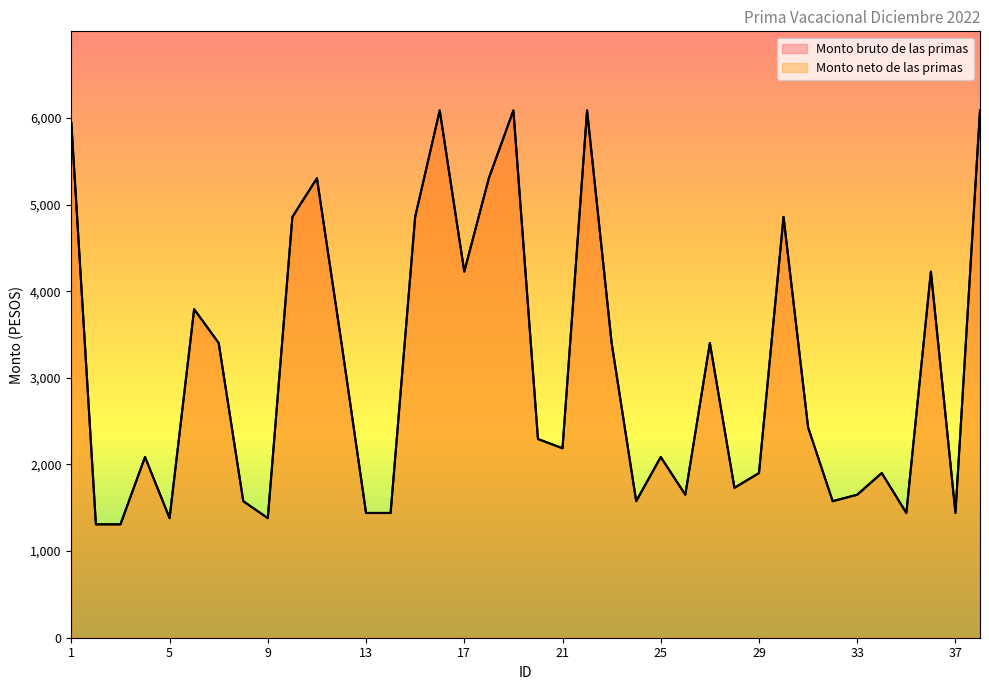

What is the average value of the Monto neto de las primas series?

3081.7